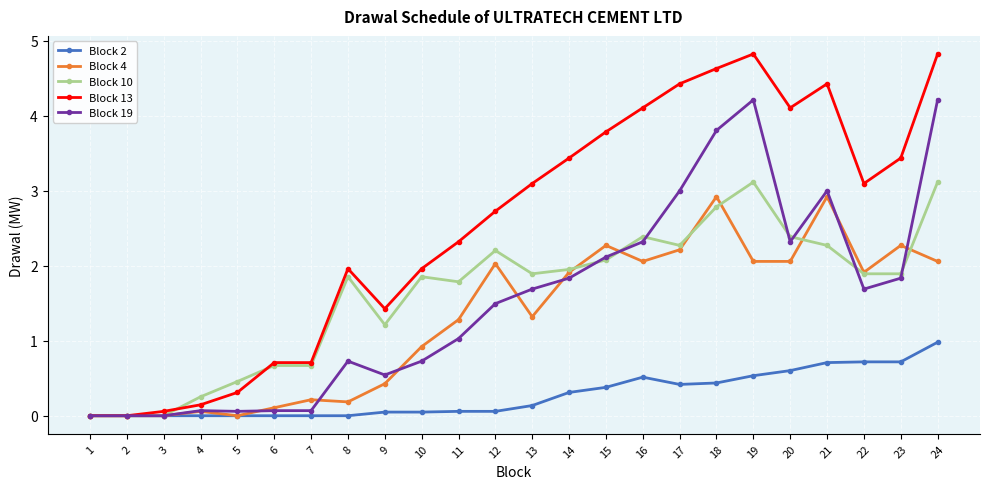

What is the maximum value shown in the chart?

4.8